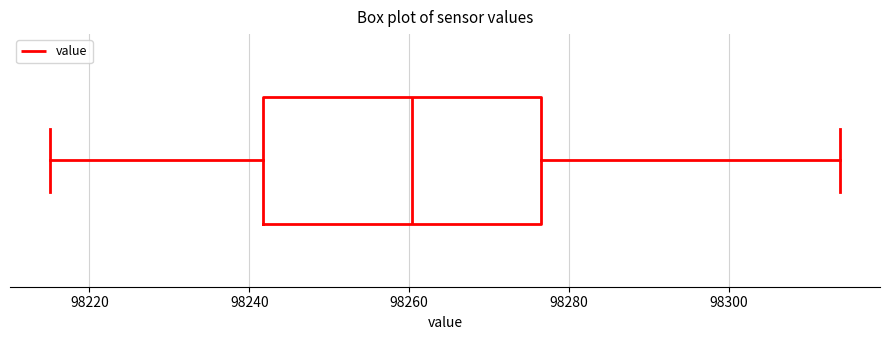

Transcribe this box plot: give where the median line is, the range the box spans, and where the two whiskers end, as read against the x-axis. The values are not printed on the chart, so give them approximately, as read against the axis.

median 98260, box 98242 to 98276, whiskers 98216 to 98314